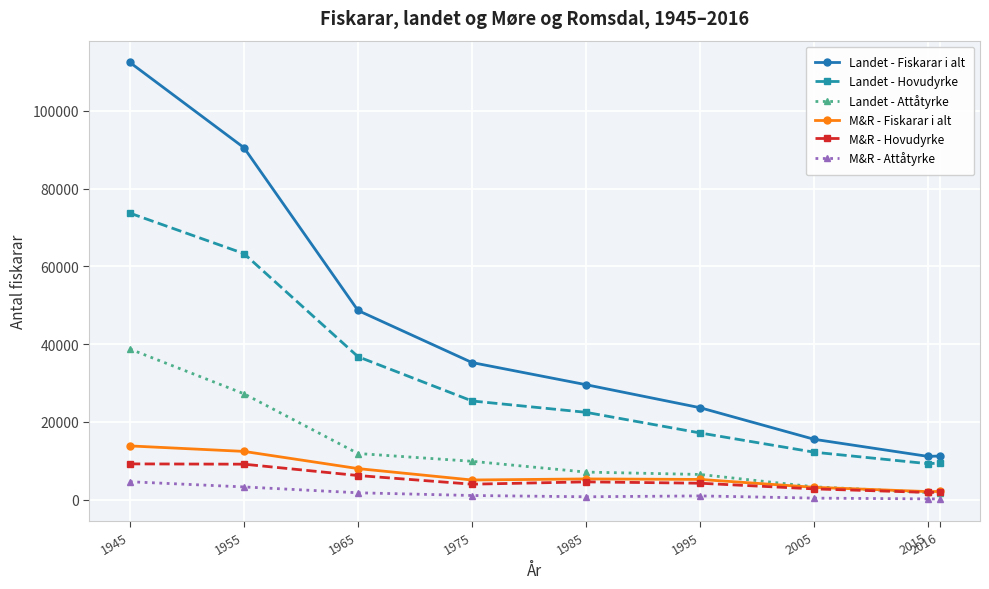

Does the chart have visible grid lines?

Yes